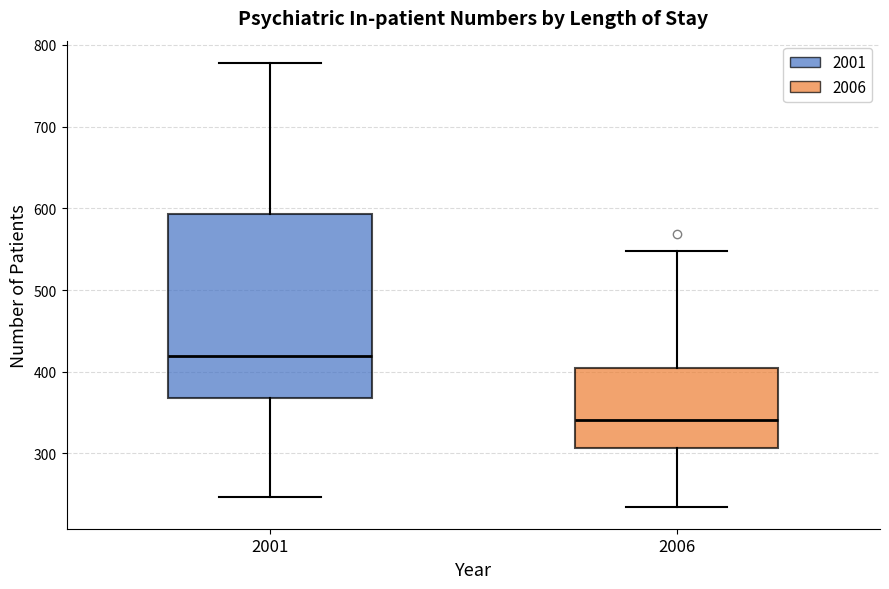

Which box has the highest median line?

2001